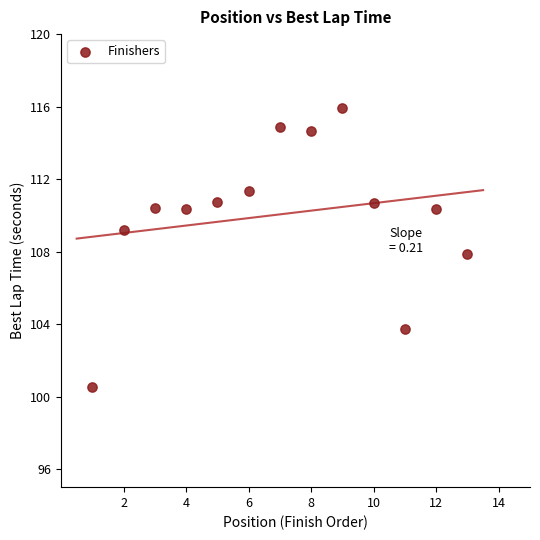

What is the range of Y values (max minus min)?

15.4